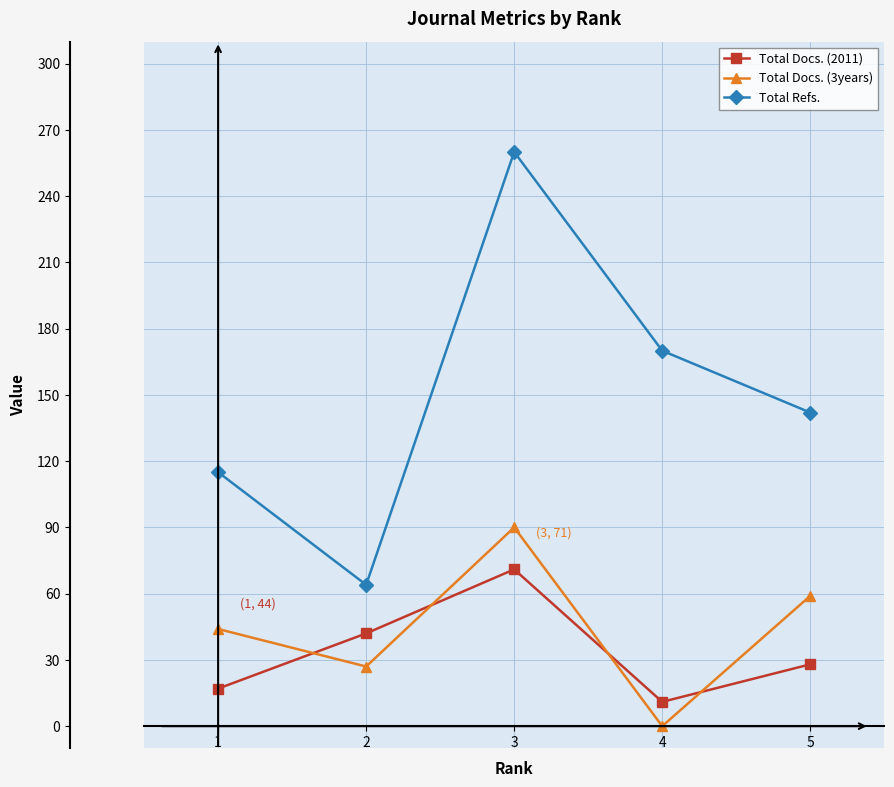

At which category does the chart reach its minimum across all series?

4